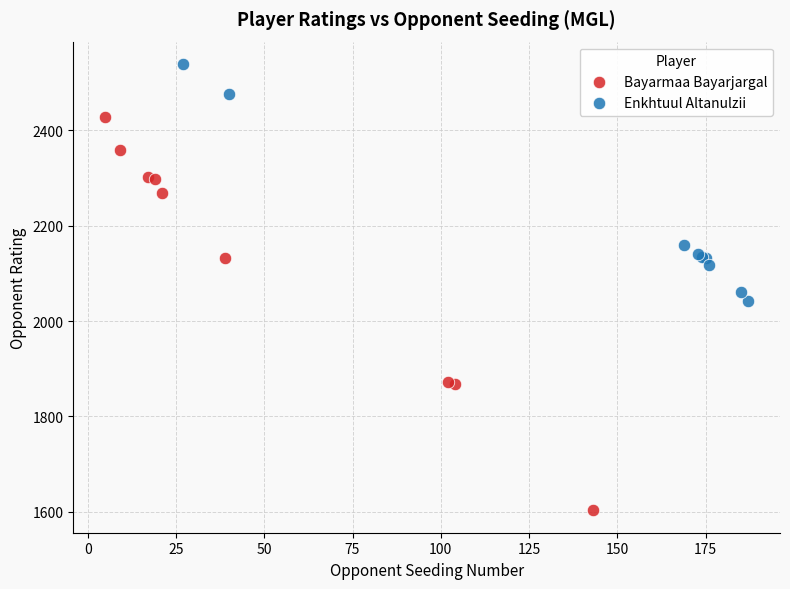

Which series has the largest Y range (max minus min)?

Bayarmaa Bayarjargal